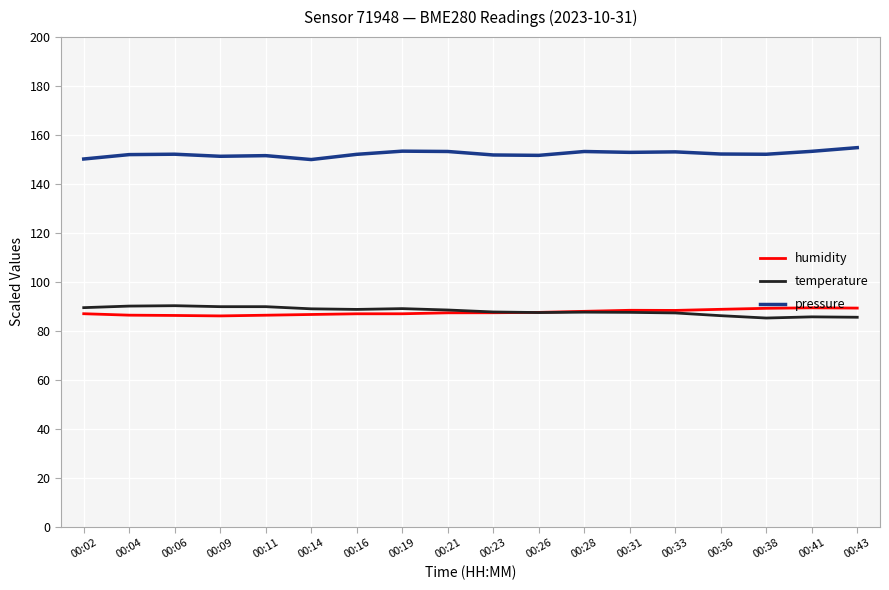

True or false: pressure and temperature intersect in this chart.

False